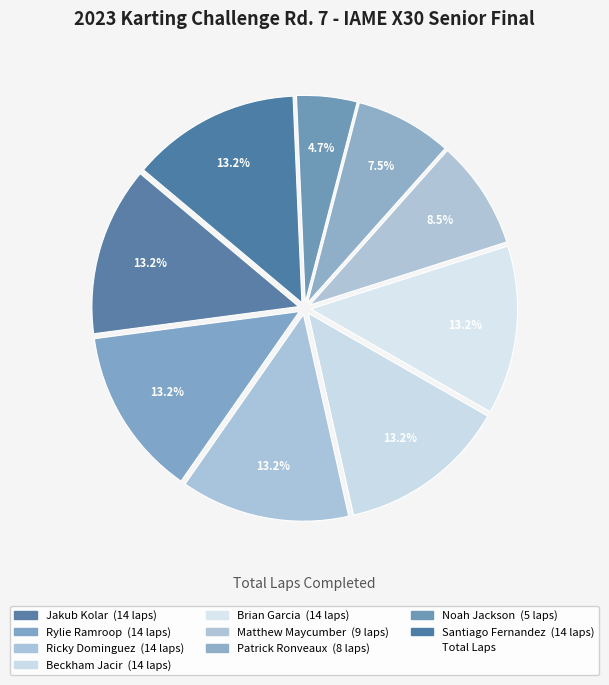

What is the largest slice in the pie chart?

Jakub Kolar